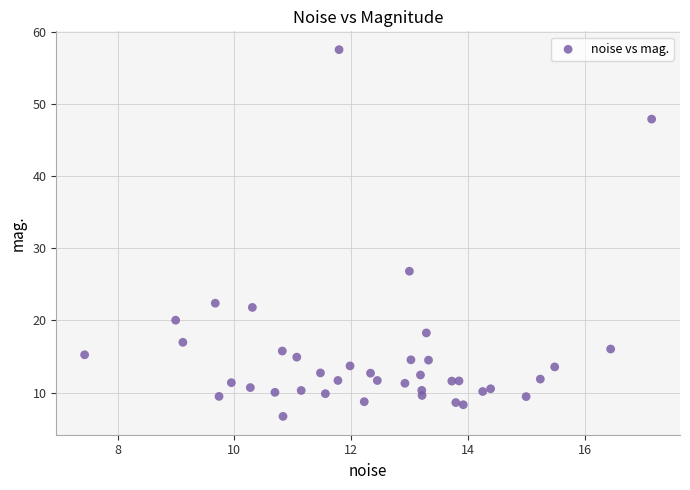

What is the range of Y values (max minus min)?

50.8